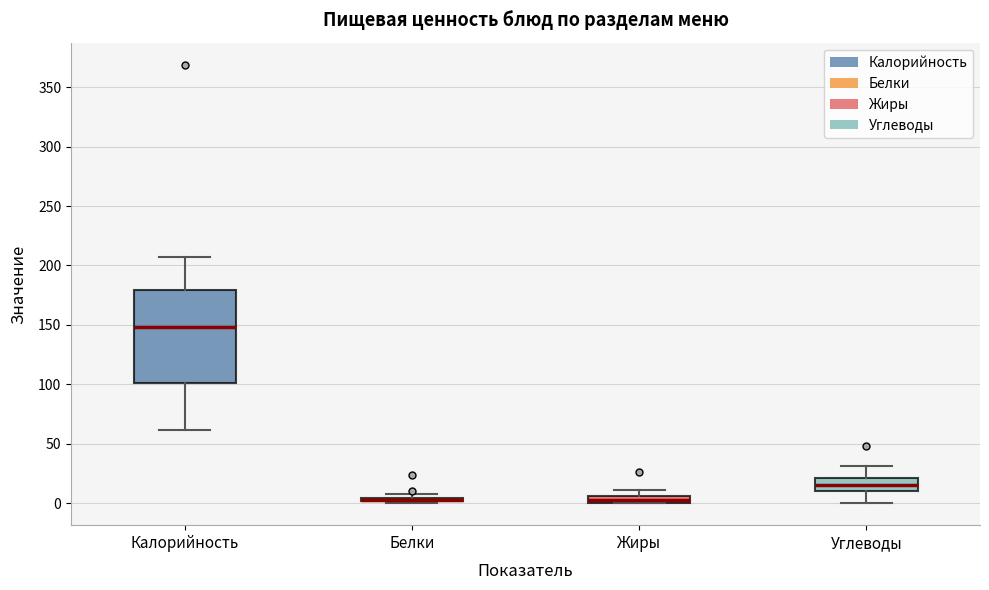

Which box is the tallest, from its lower edge to its upper edge?

Калорийность